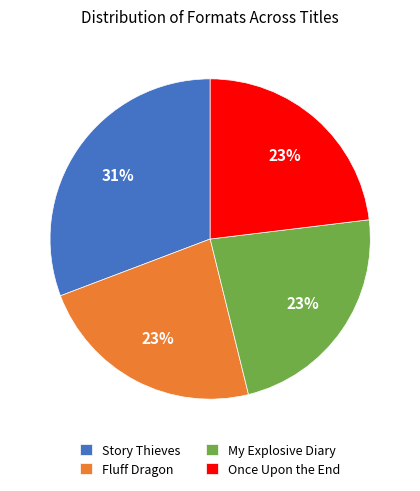

Is it true that My Explosive Diary is 18% of the pie?

False